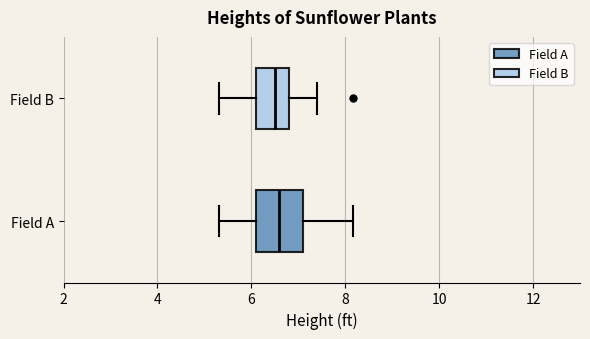

Where is the left edge of the box for Field A on the x-axis? The values are not printed on the chart, so give them approximately, as read against the axis.

6.2